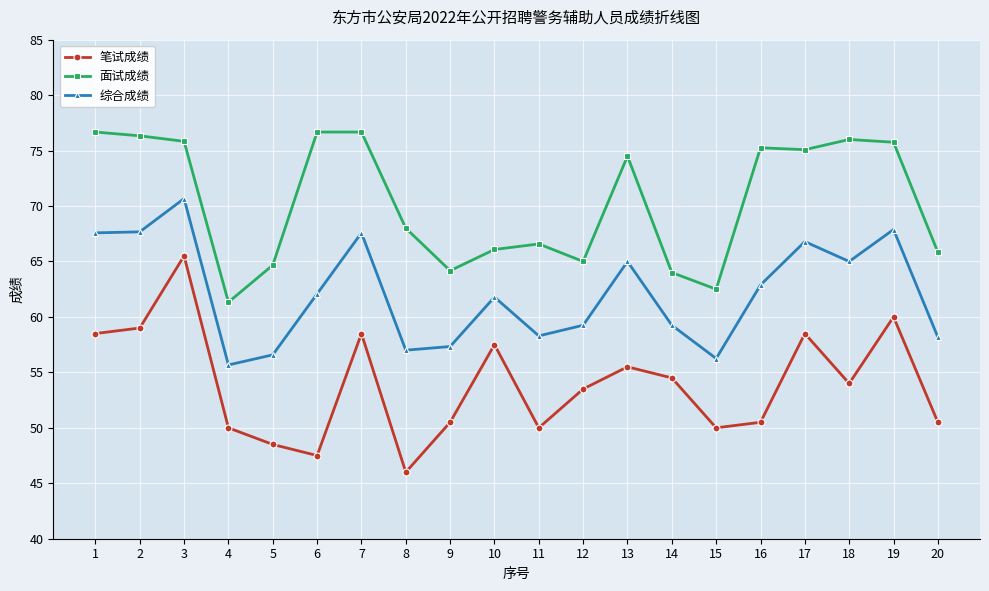

How many data points in 综合成绩 are less than 62?

10